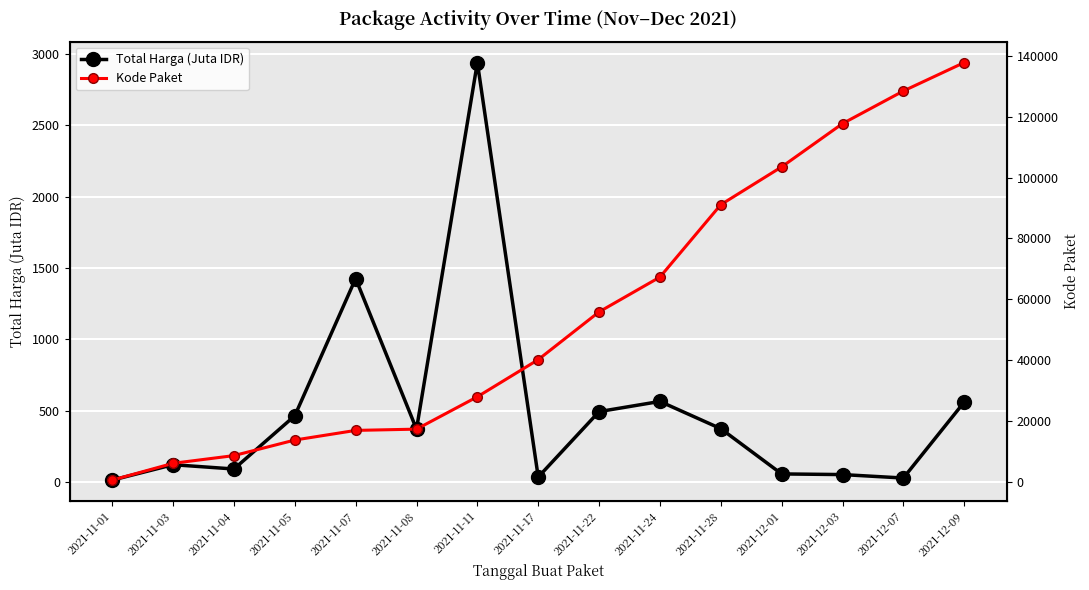

Reading right to left, what are all the values shown in this chart?

Total Harga (Juta IDR): 2021-12-09=560.0	2021-12-07=27.4	2021-12-03=51.6	2021-12-01=56.2	2021-11-28=373.4	2021-11-24=564.3	2021-11-22=493.0	2021-11-17=34.3	2021-11-11=2940.0	2021-11-08=369.9	2021-11-07=1425.9	2021-11-05=464.0	2021-11-04=90.7	2021-11-03=120.8	2021-11-01=12.8
Kode Paket: 2021-12-09=137876.0	2021-12-07=128516.0	2021-12-03=117783.0	2021-12-01=103541.0	2021-11-28=91101.0	2021-11-24=67279.0	2021-11-22=55826.0	2021-11-17=40112.0	2021-11-11=27891.0	2021-11-08=17238.0	2021-11-07=16823.0	2021-11-05=13652.0	2021-11-04=8530.0	2021-11-03=5997.0	2021-11-01=464.0